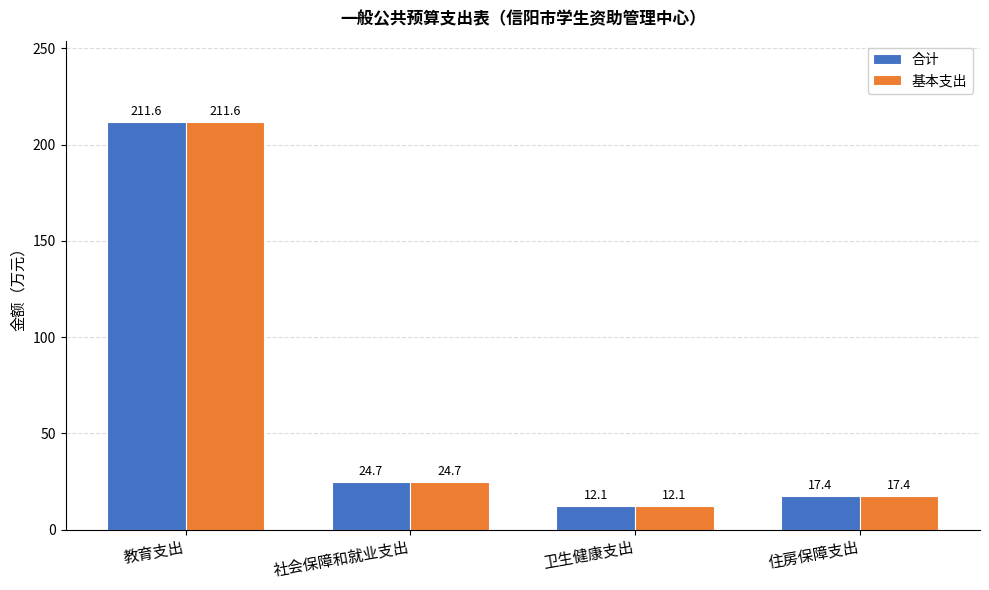

Reading left to right, what are all the values shown in this chart?

合计: 211.6	24.7	12.1	17.4
基本支出: 211.6	24.7	12.1	17.4